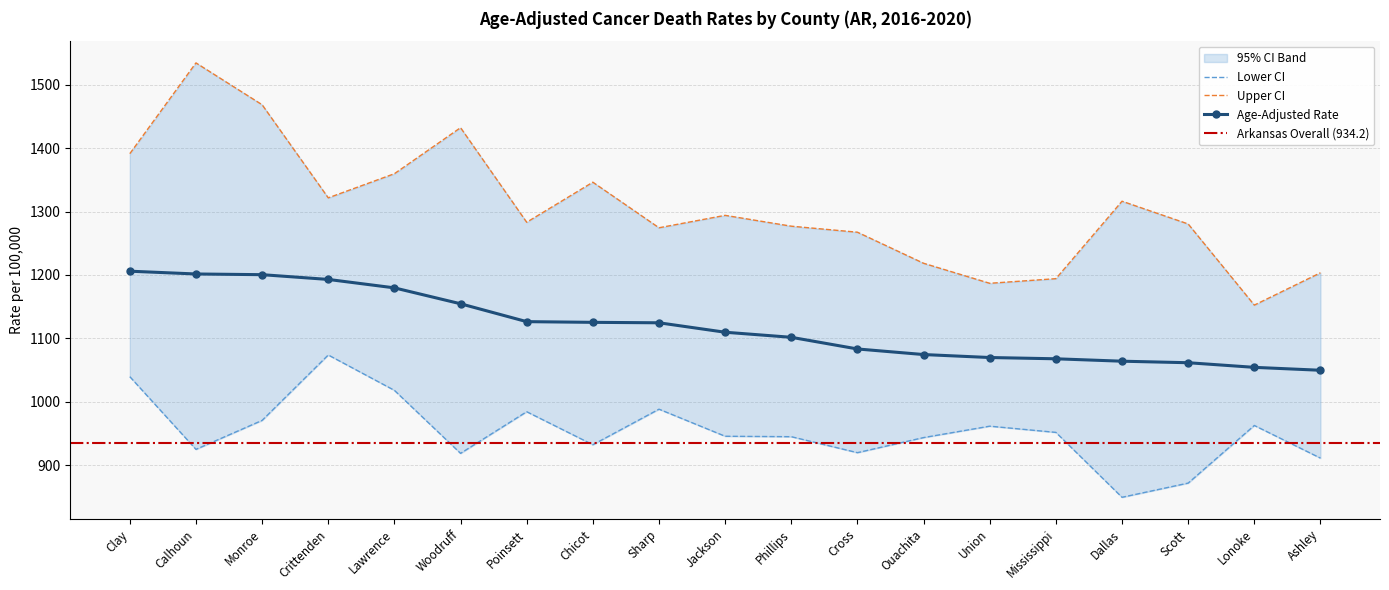

True or false: Lower CI has a value of 919.6 at Cross.

True